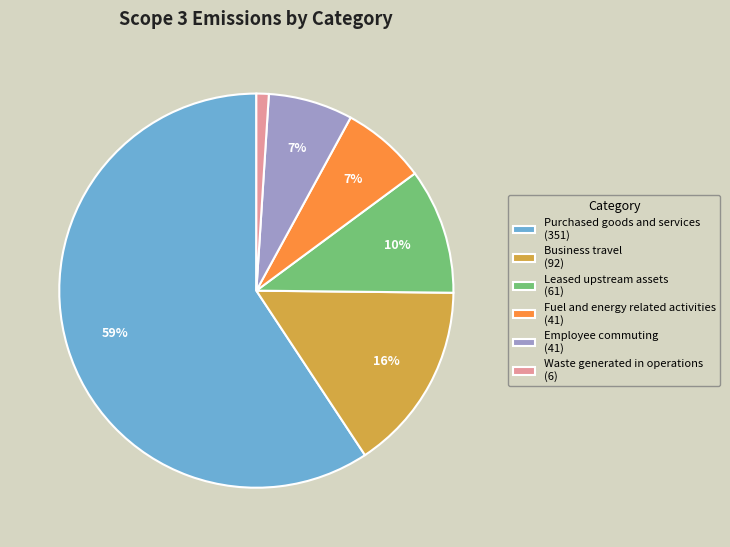

How many slices are in this pie chart?

6